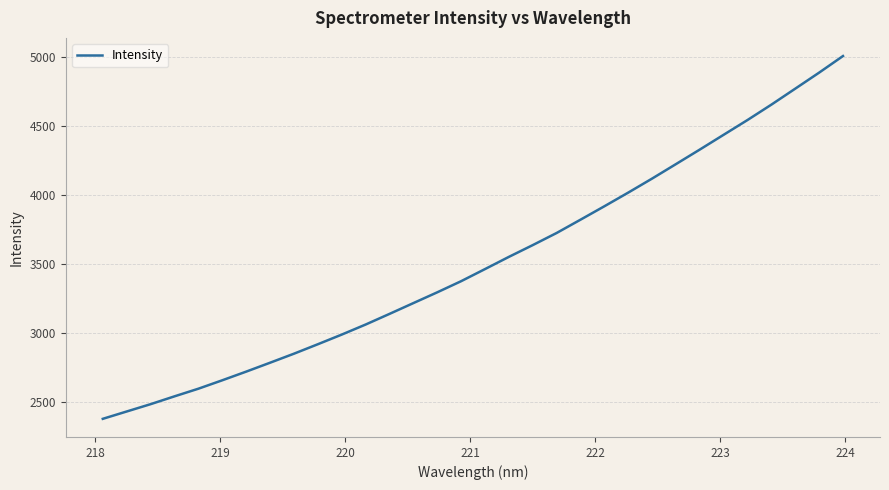

What is the minimum value shown in the chart?

2380.4